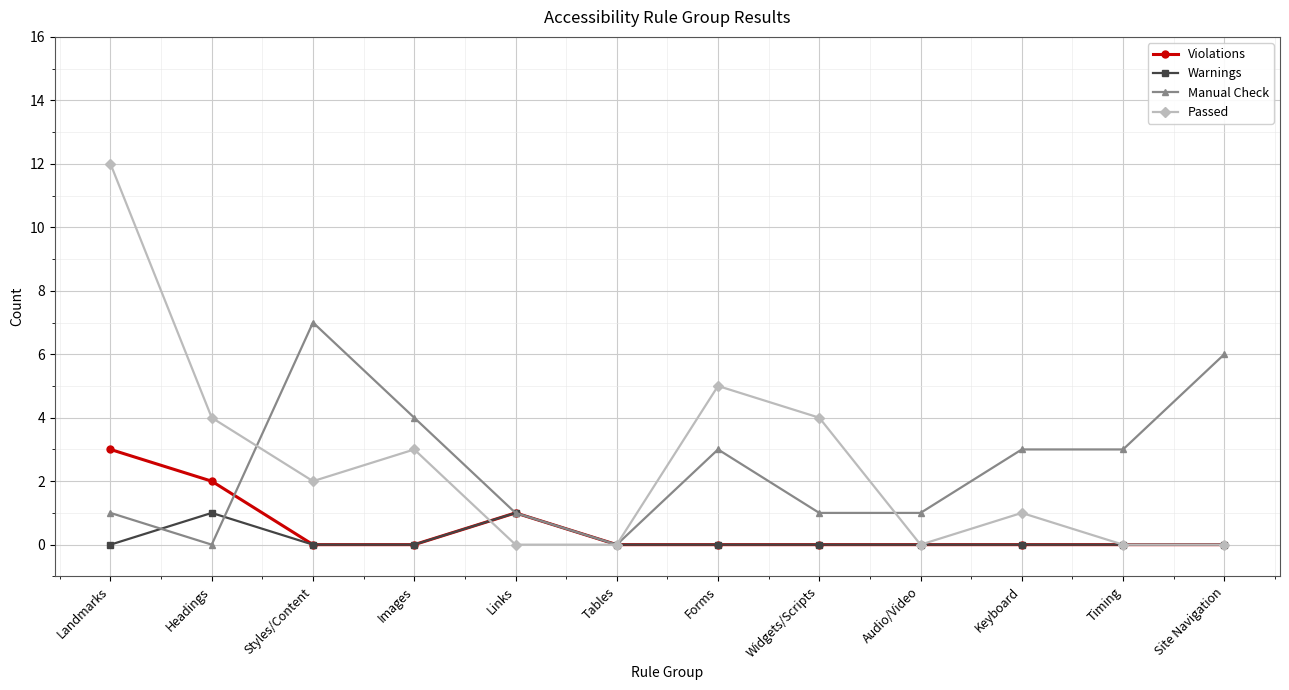

Reading left to right, extract all data points from this chart.

Violations: 3	2	0	0	1	0	0	0	0	0	0	0
Warnings: 0	1	0	0	1	0	0	0	0	0	0	0
Manual Check: 1	0	7	4	1	0	3	1	1	3	3	6
Passed: 12	4	2	3	0	0	5	4	0	1	0	0